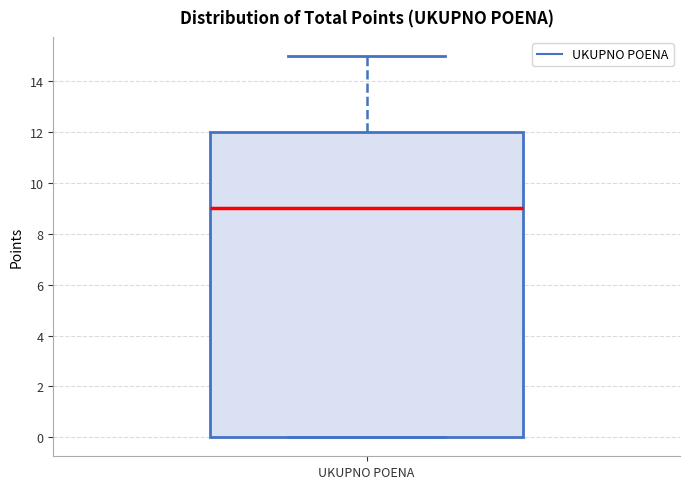

Where does the upper whisker of the box for UKUPNO POENA end on the y-axis? The values are not printed on the chart, so give them approximately, as read against the axis.

15